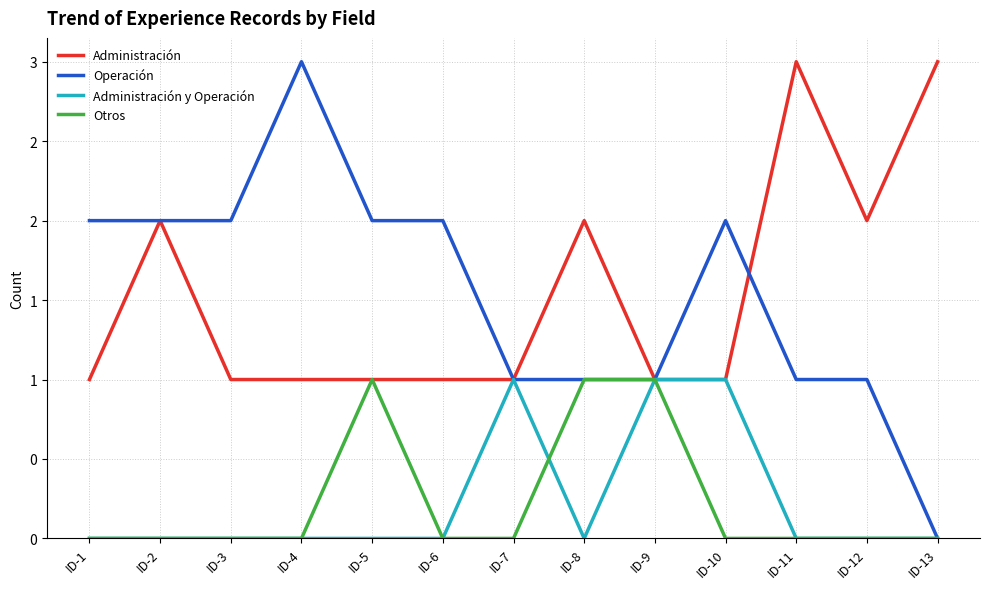

What is the total value across all series at ID-1?

3